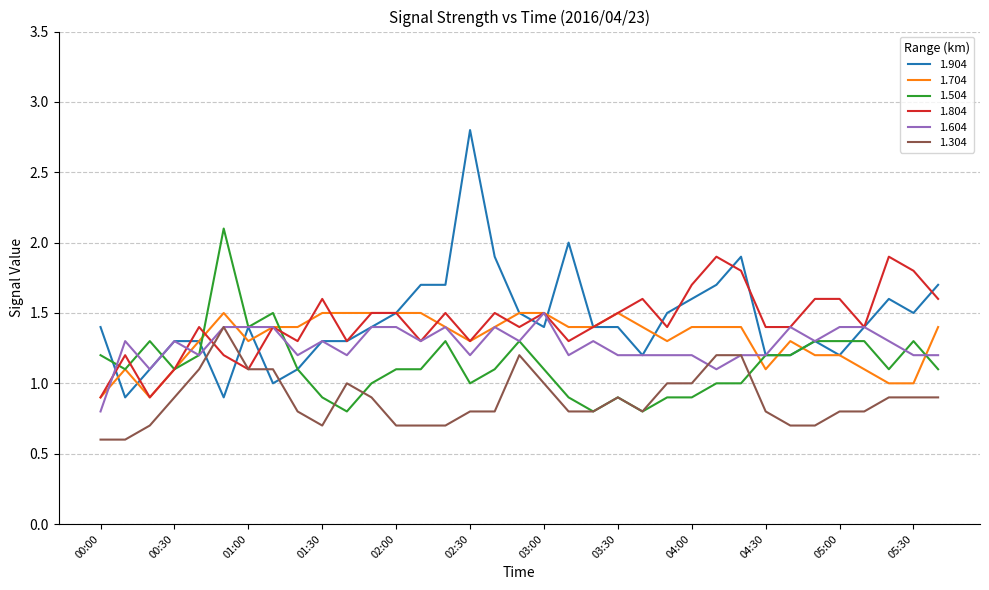

Which series has the widest spread of values?

1.904